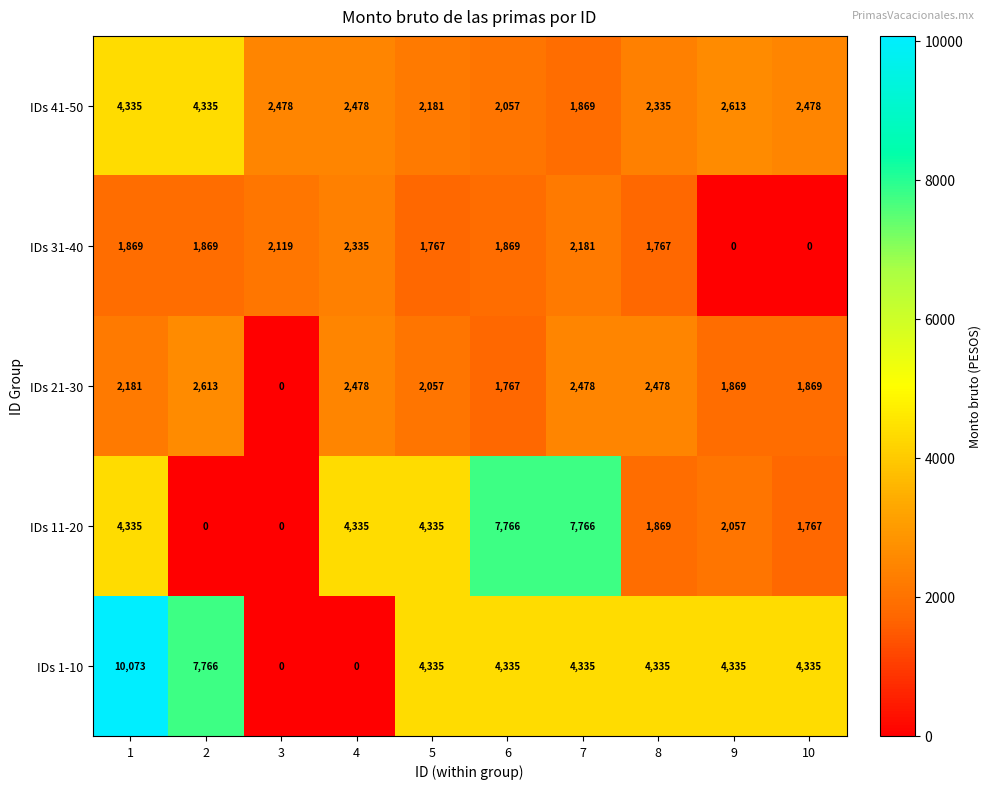

What is the difference between the IDs 31-40 values at 7 and 10?

2181